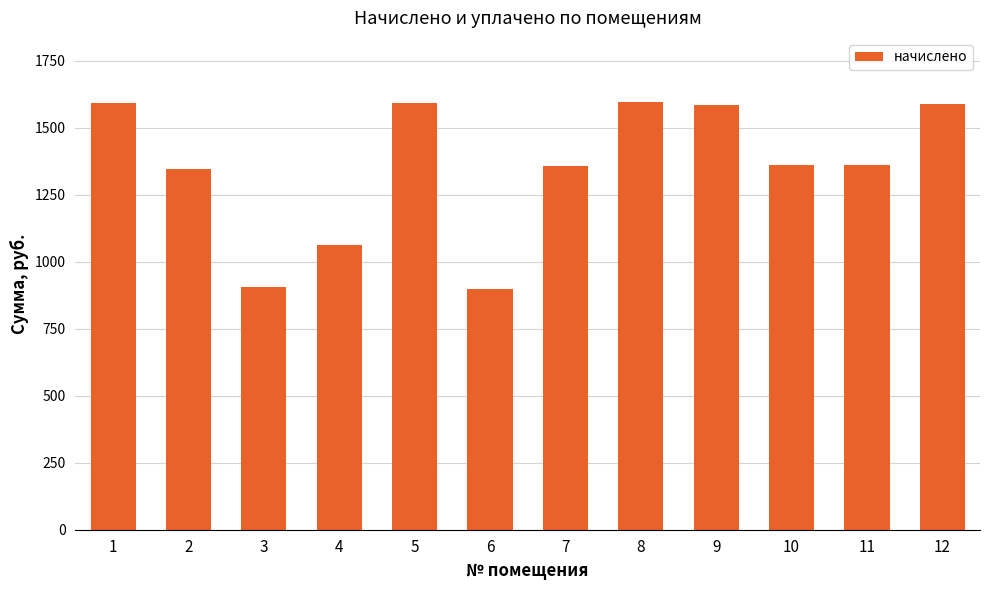

What is the maximum value shown in the chart?

1596.5